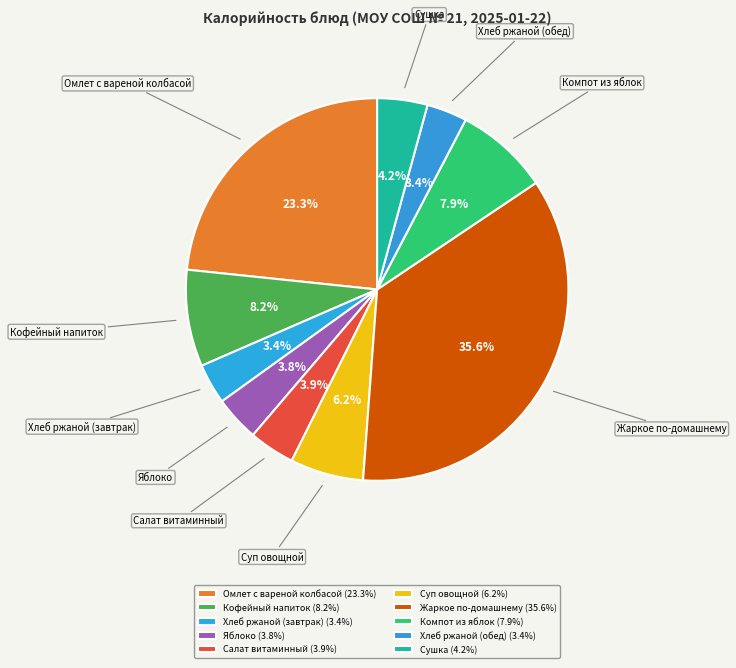

Count the number of slices in the pie.

10